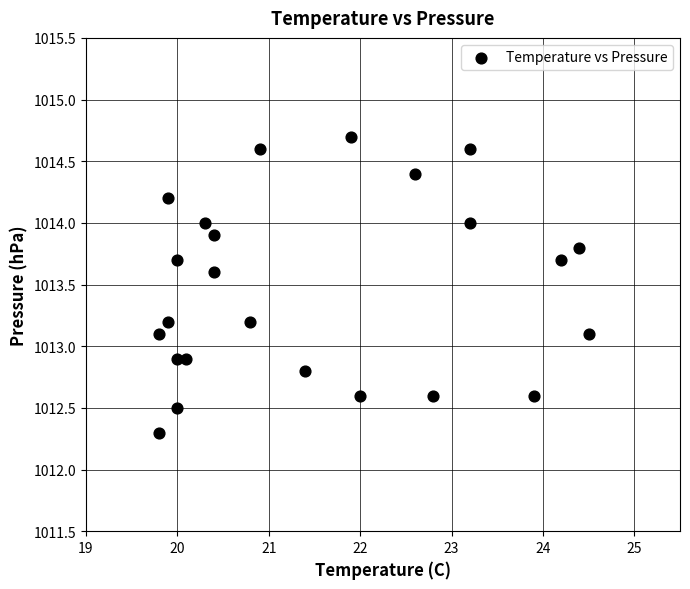

What is the range of X values (max minus min)?

4.7